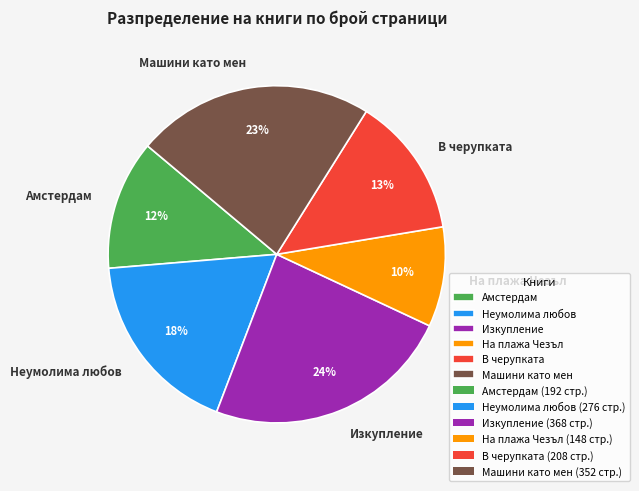

How many slices are in this pie chart?

6